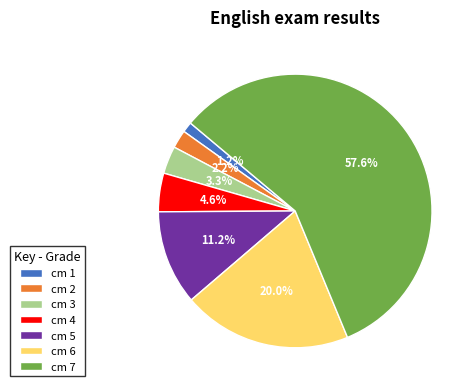

Combined, do cm 3 and cm 6 account for over 50%?

No